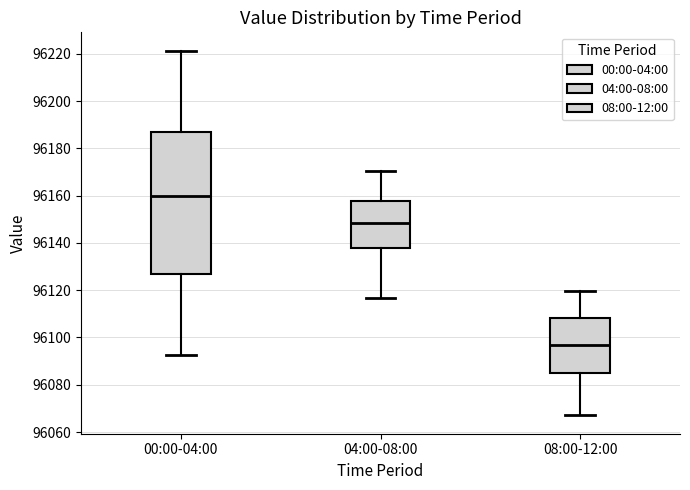

Which box's median line is the highest?

00:00-04:00